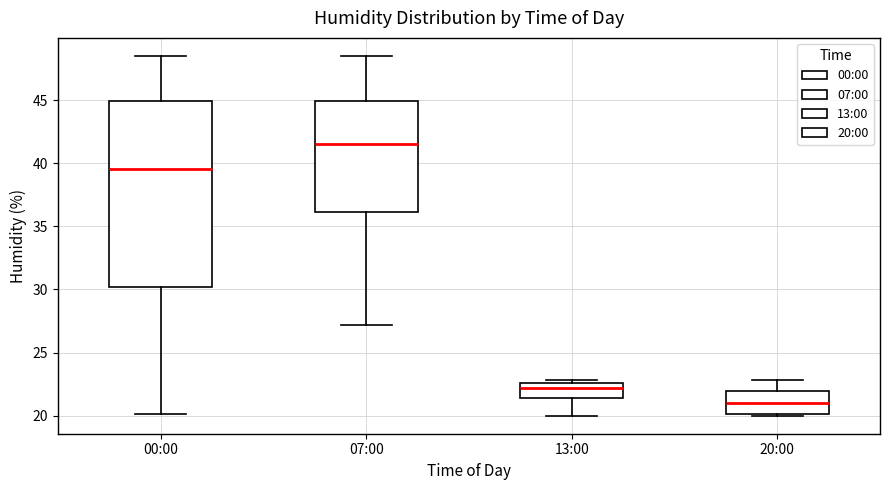

Which box has the highest median line?

07:00